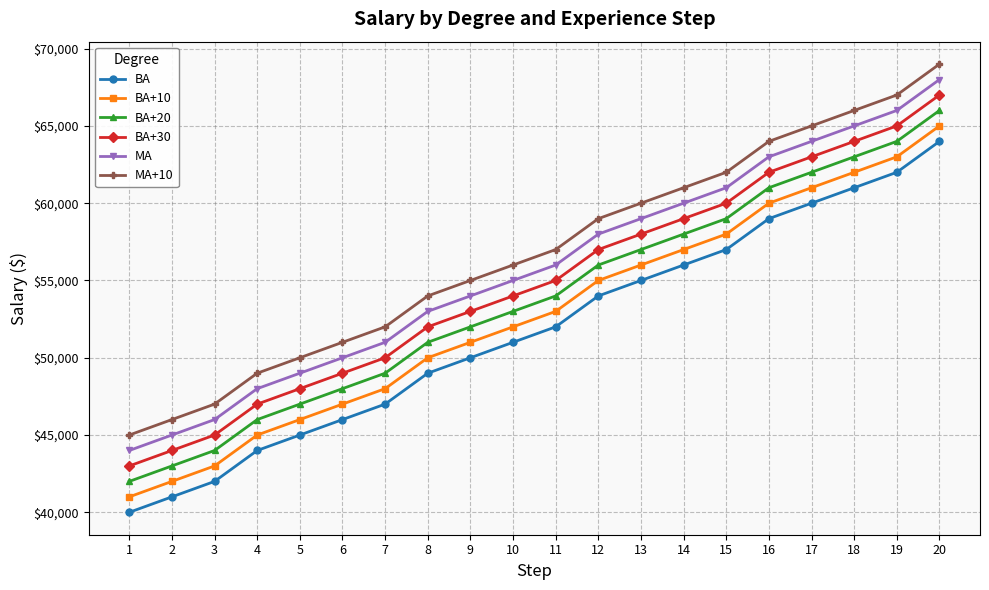

How many data points does each series have?

20